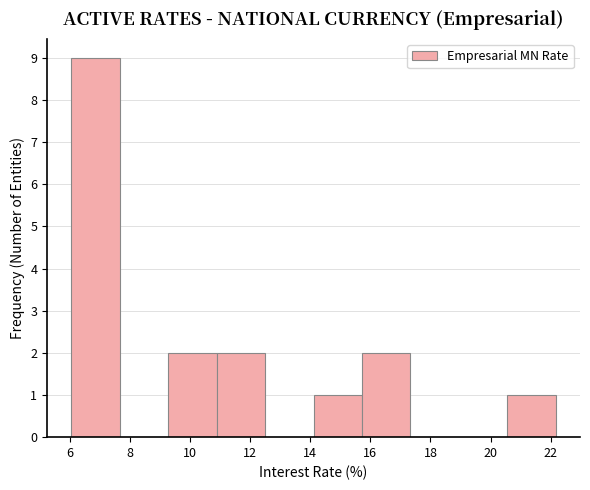

Over which range of the x-axis is the bar tallest?

6.0 to 7.6